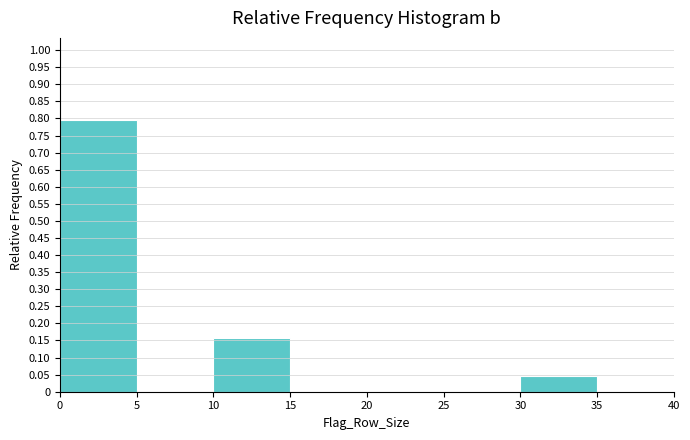

Over which range of the x-axis is the bar tallest?

0 to 5